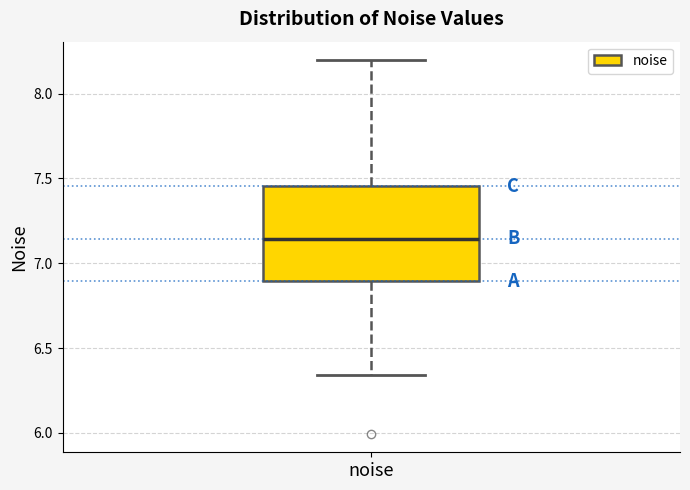

Where is the lower edge of the box for noise on the y-axis? The values are not printed on the chart, so give them approximately, as read against the axis.

6.90